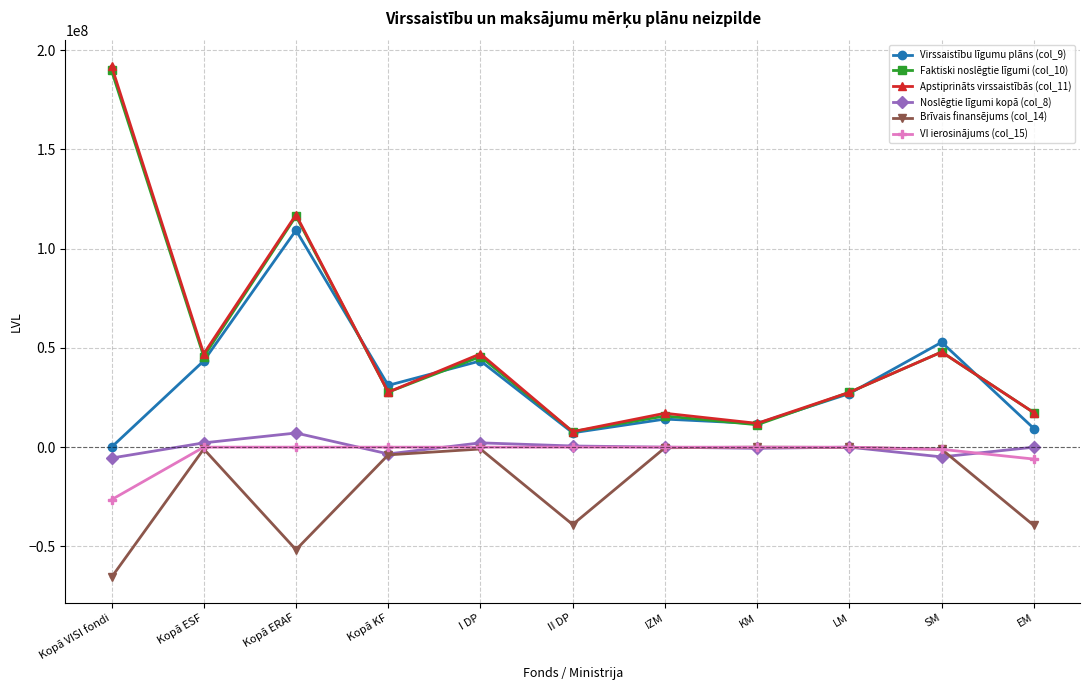

What is the label of the 9th point from the left?

LM